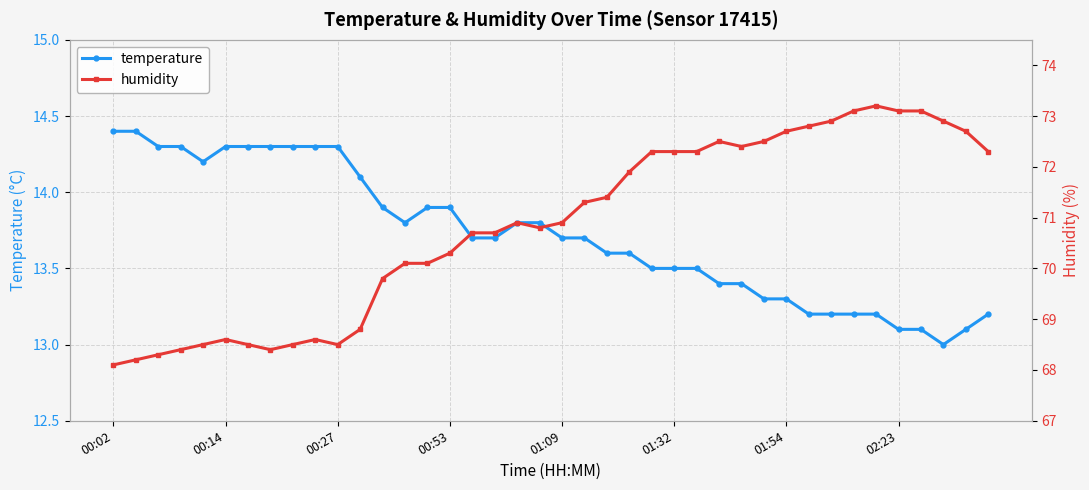

Which series changed the most between 9 and 24?

humidity